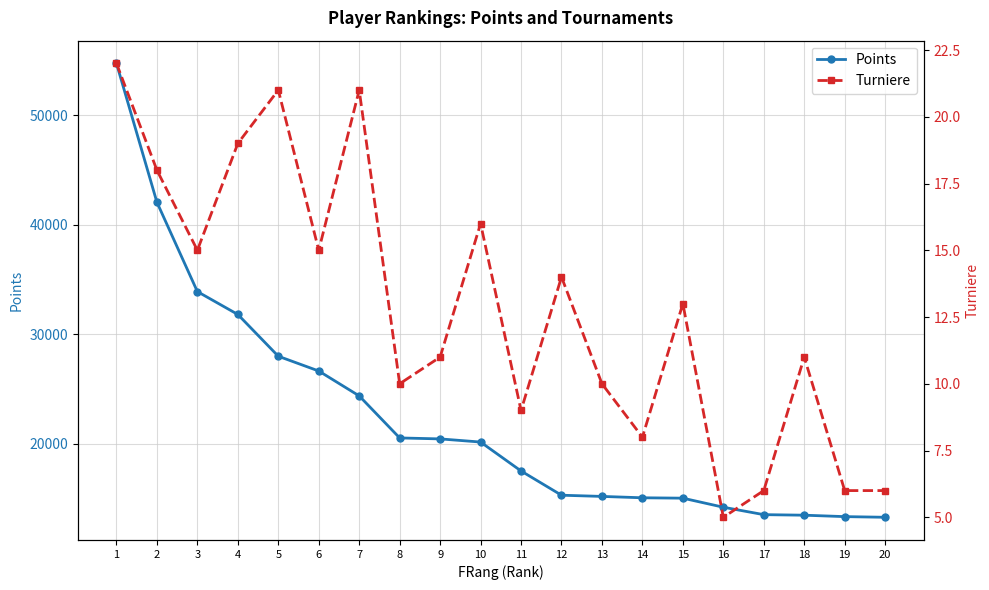

The value of Points at 3 is 33892. True or false?

True